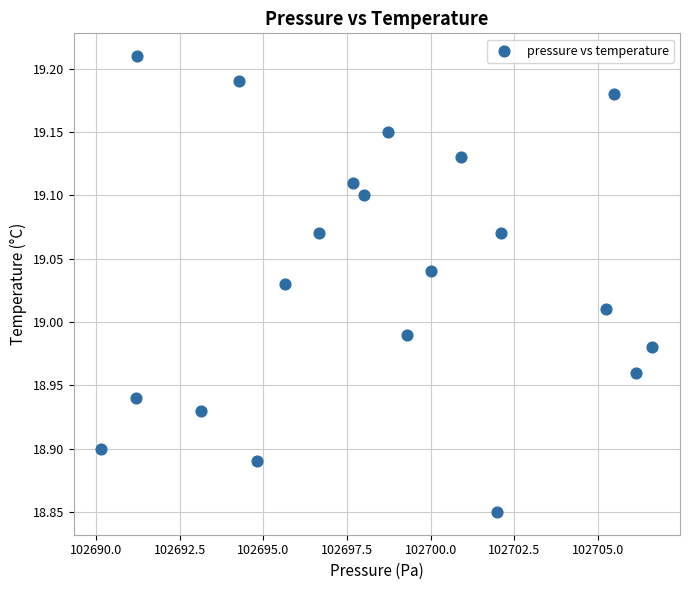

What is the range of Y values (max minus min)?

0.4